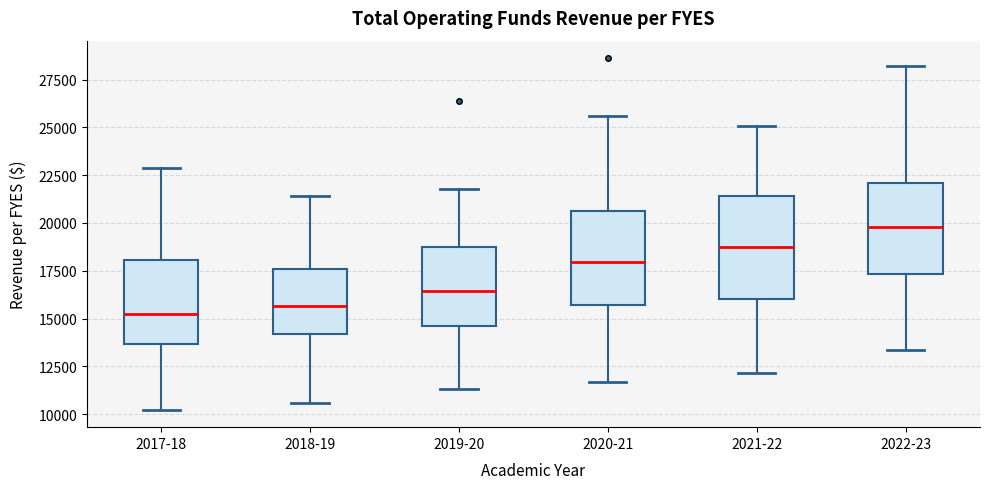

Where does the median line of the box for 2019-20 sit on the y-axis? The values are not printed on the chart, so give them approximately, as read against the axis.

16500